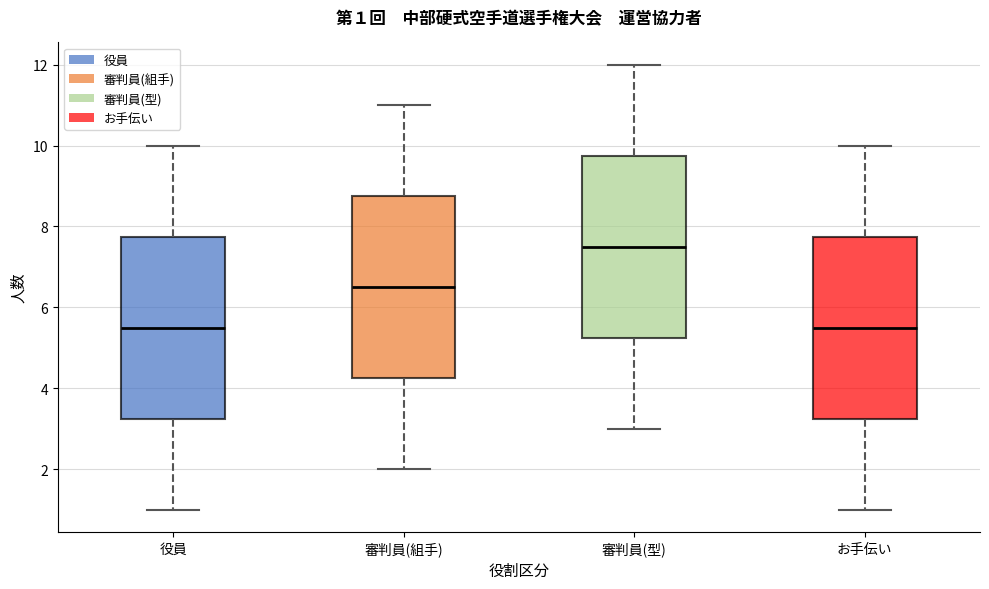

Which box has the highest median line?

審判員(型)